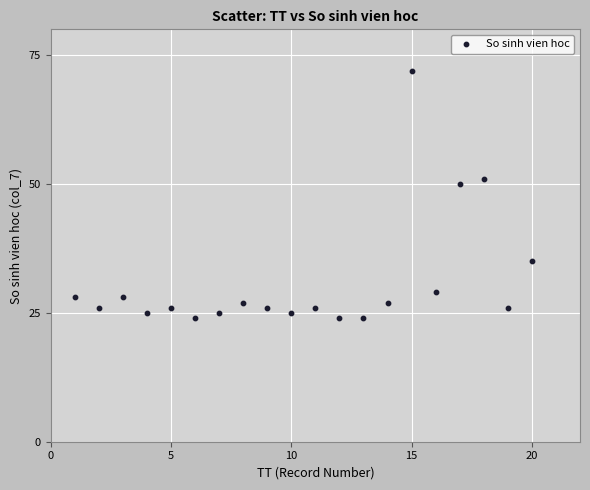

What is the range of Y values (max minus min)?

48